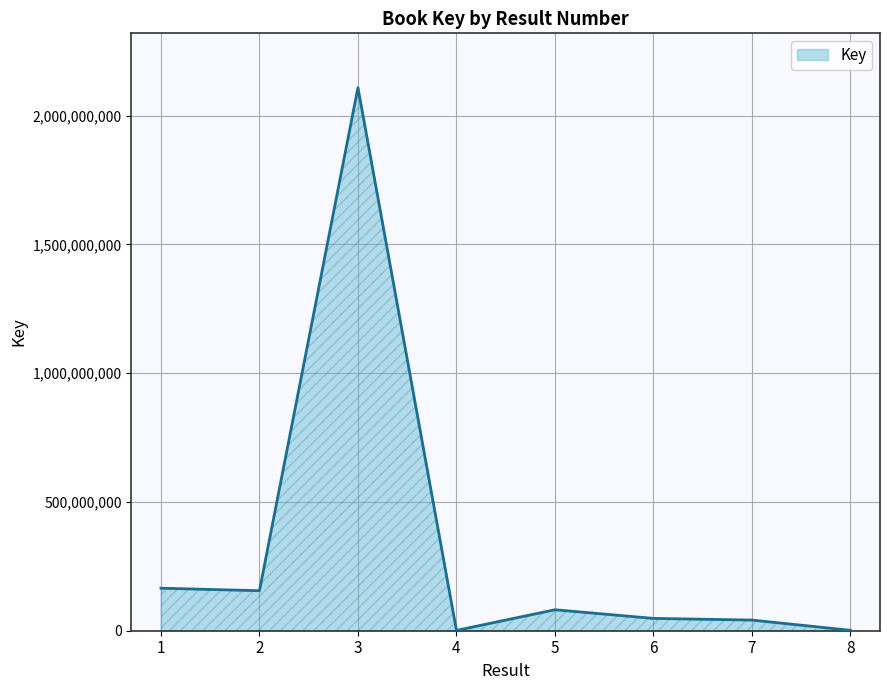

What is the approximate value at 4, to the nearest 50?

1155450